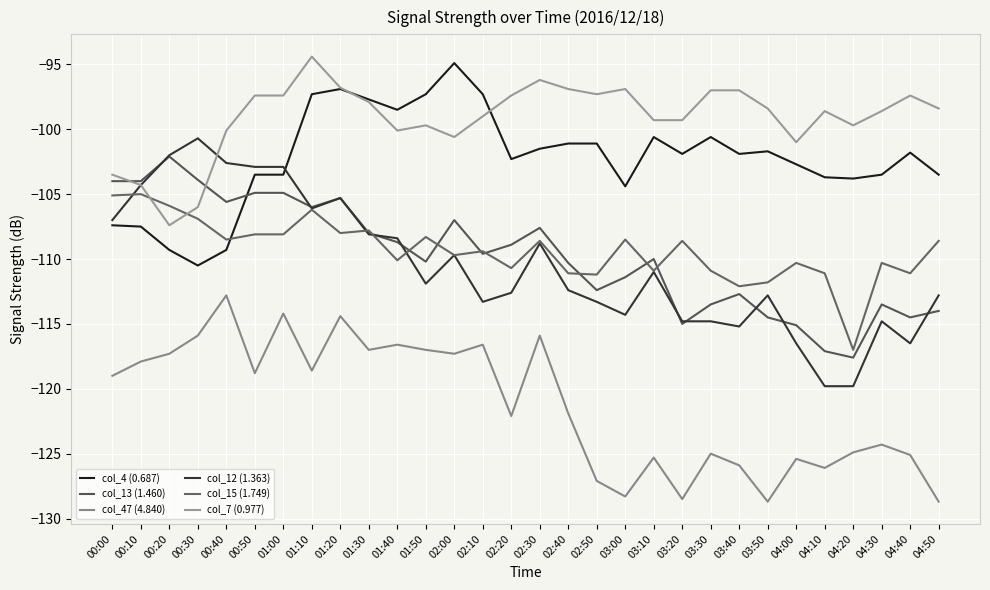

The value of col_12 (1.363) at 01:00 is -102.9. True or false?

True